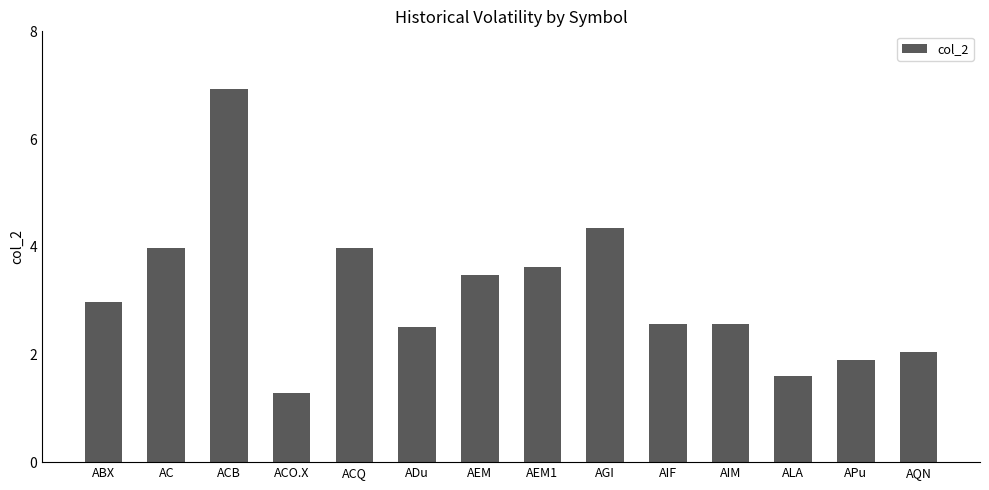

What is the sum of all values?

43.8